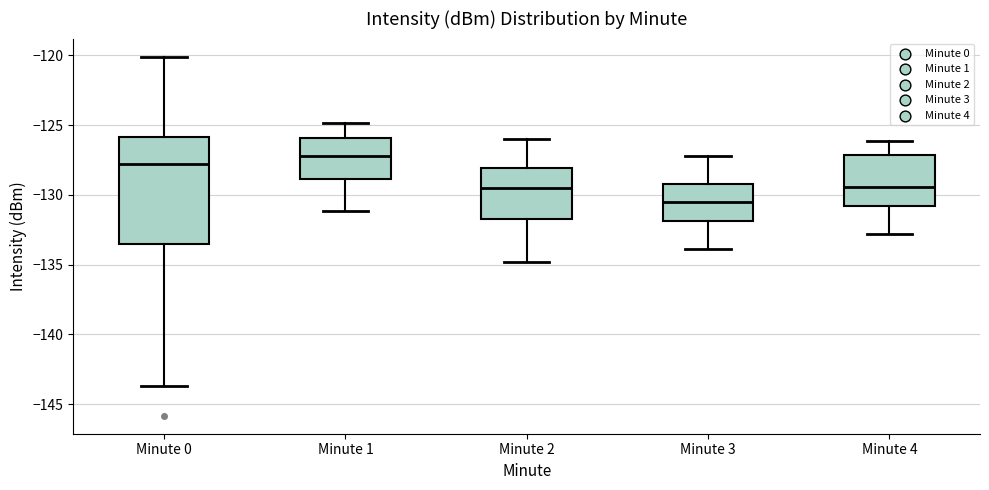

Reading left to right, read every box against the y-axis: the position of its median line, the range the box covers, and the ends of its whiskers. The values are not printed on the chart, so give them approximately, as read against the axis.

Minute 0: median -128.0, box -133.5 to -126.0, whiskers -143.5 to -120.0
Minute 1: median -127.0, box -129.0 to -126.0, whiskers -131.0 to -125.0
Minute 2: median -129.5, box -131.5 to -128.0, whiskers -135.0 to -126.0
Minute 3: median -130.5, box -132.0 to -129.0, whiskers -134.0 to -127.0
Minute 4: median -129.5, box -131.0 to -127.0, whiskers -133.0 to -126.0